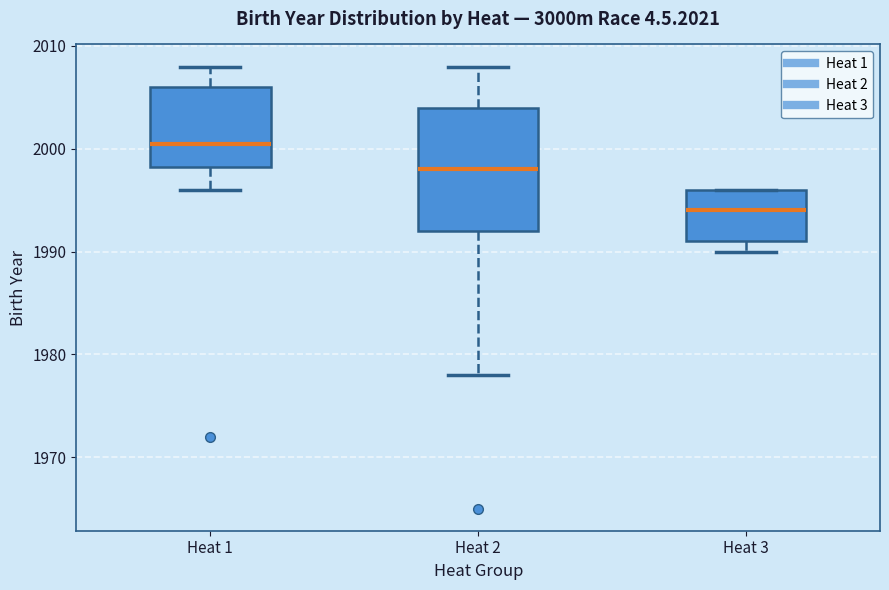

Which box has the highest median line?

Heat 1